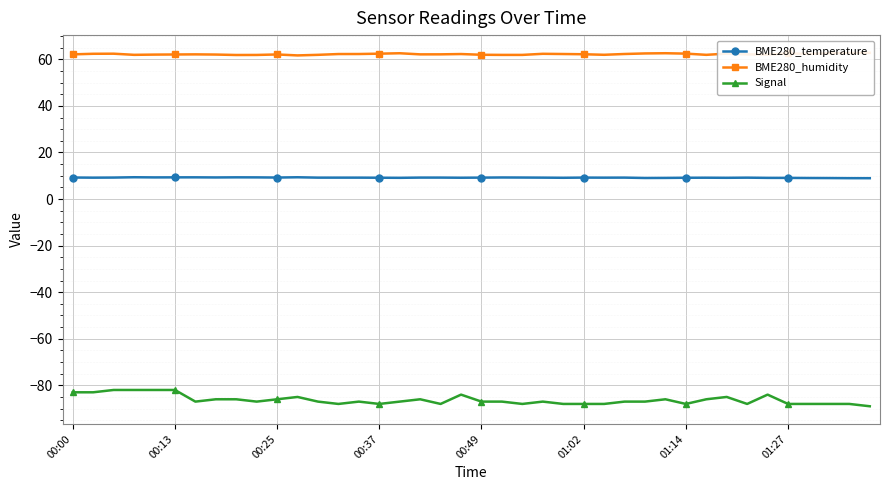

In BME280_humidity, how many points are lower than both neighbors (excluding endpoints)?

8